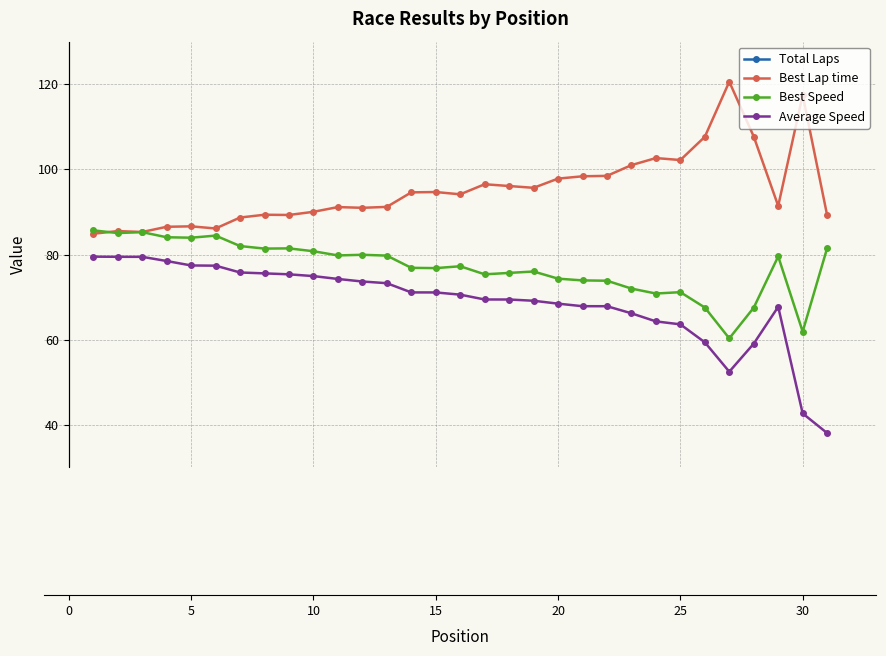

Which series has the largest total across all categories?

Best Lap time